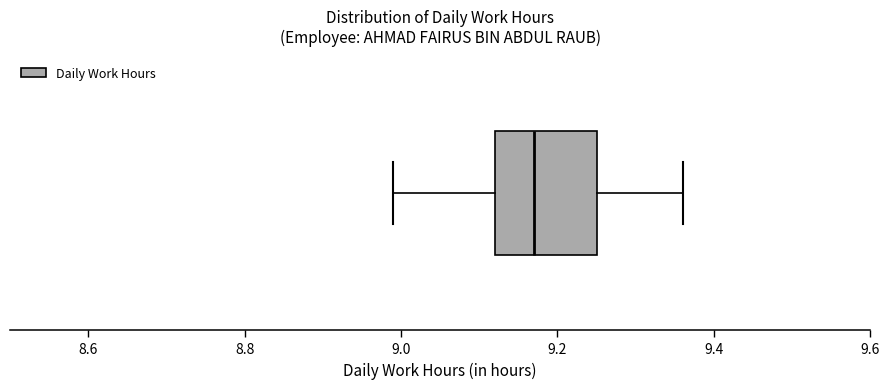

Where is the left edge of the box on the x-axis? The values are not printed on the chart, so give them approximately, as read against the axis.

9.12